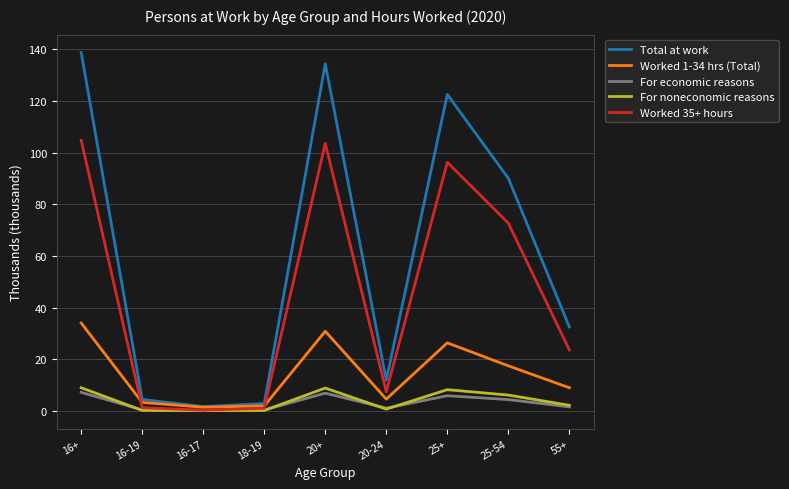

What is the difference between the maximum and minimum values in the Worked 1-34 hrs (Total) series?

32.6